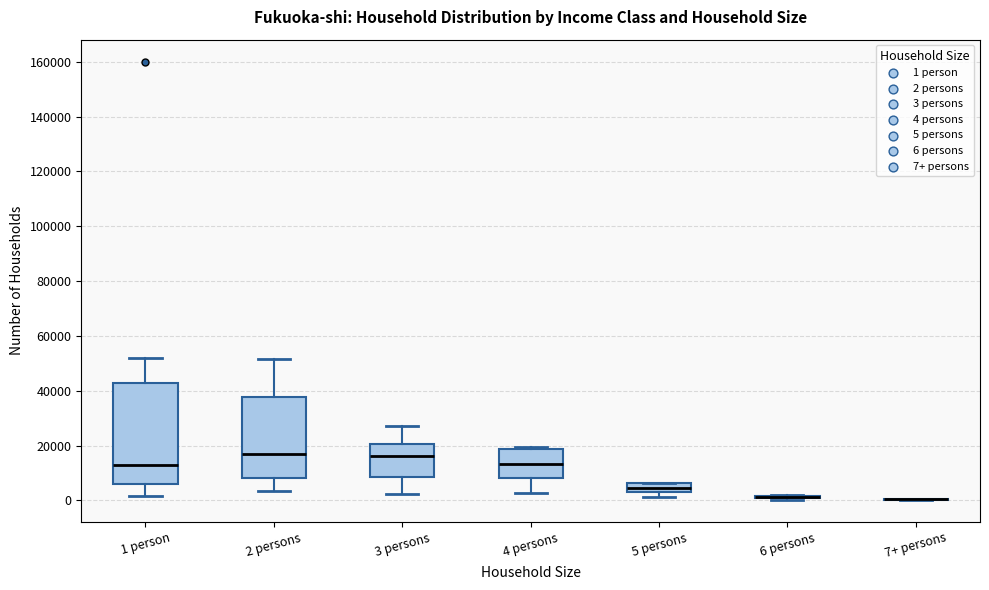

Which box is the tallest, from its lower edge to its upper edge?

1 person